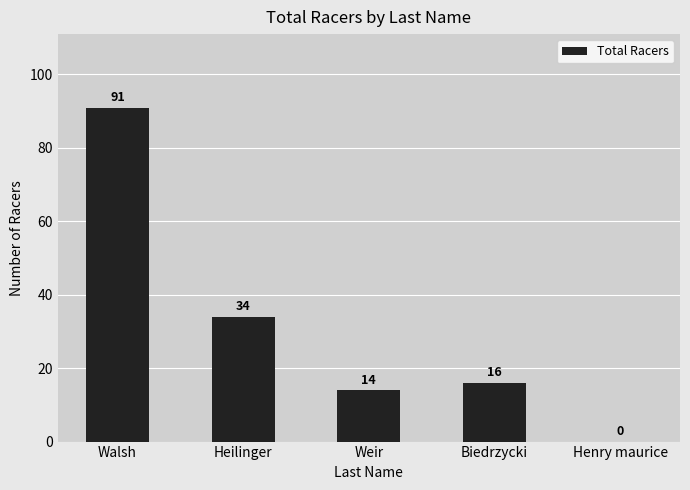

What is the sum of the values at Heilinger and Weir?

48